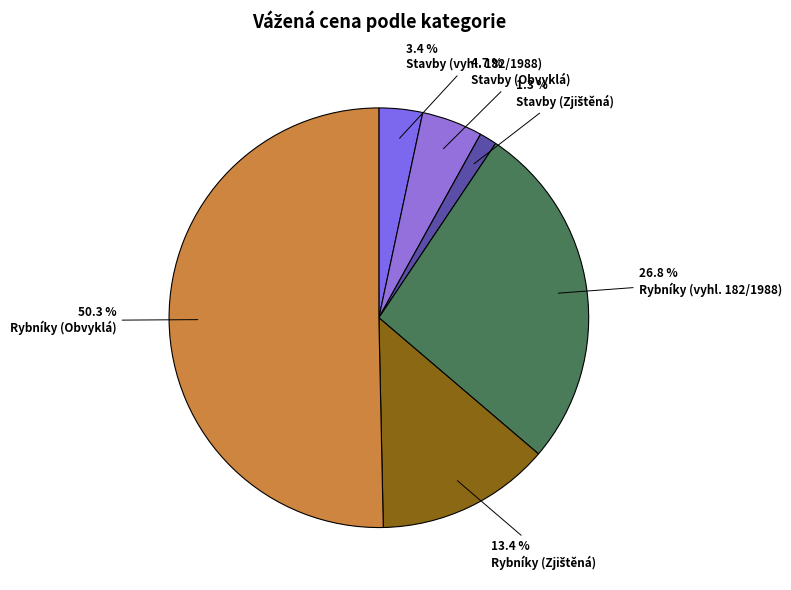

Count the number of slices in the pie.

6